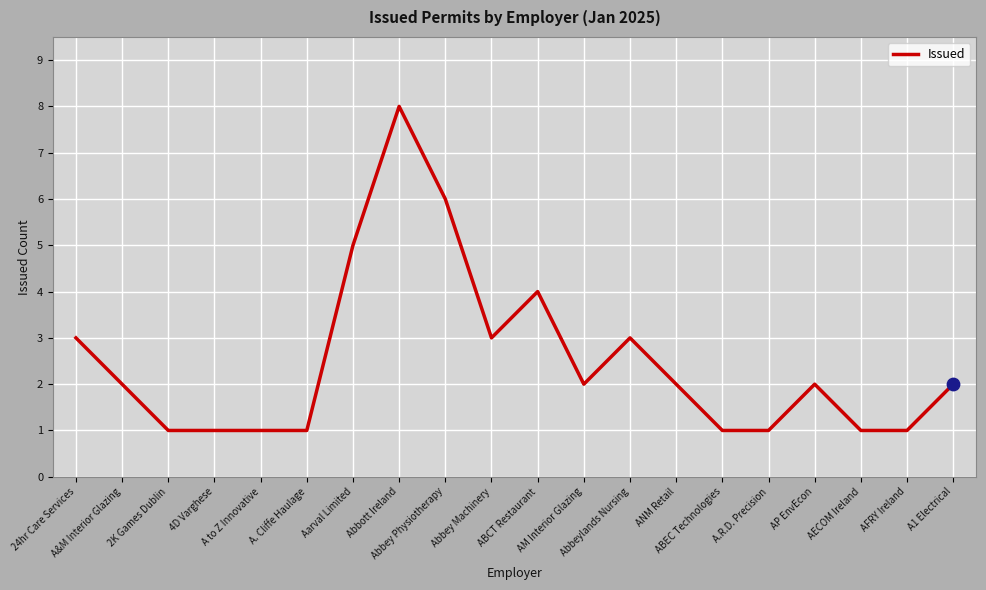

What is the change in value from Abbeylands Nursing to A.R.D. Precision?

-2